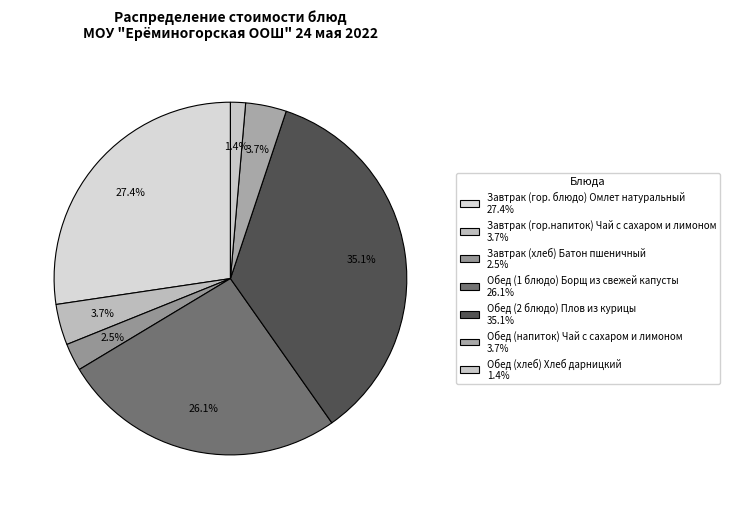

How many segments does this pie chart have?

7